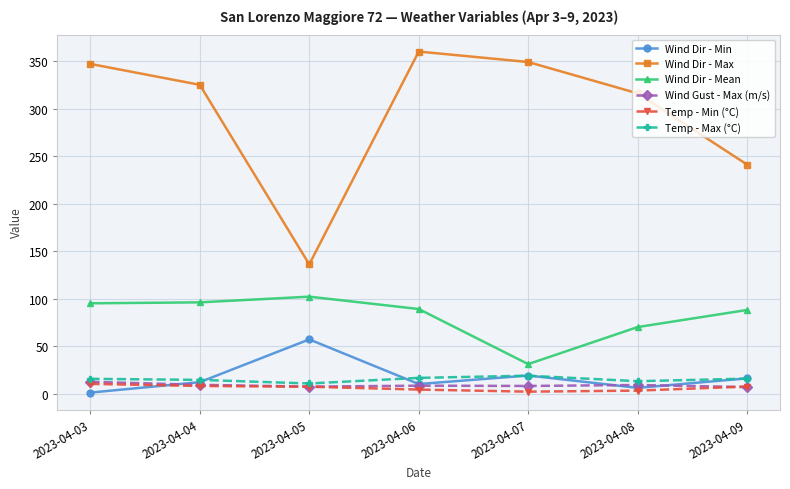

What is the value of the Wind Gust - Max (m/s) point at the 2nd from the left?

9.2